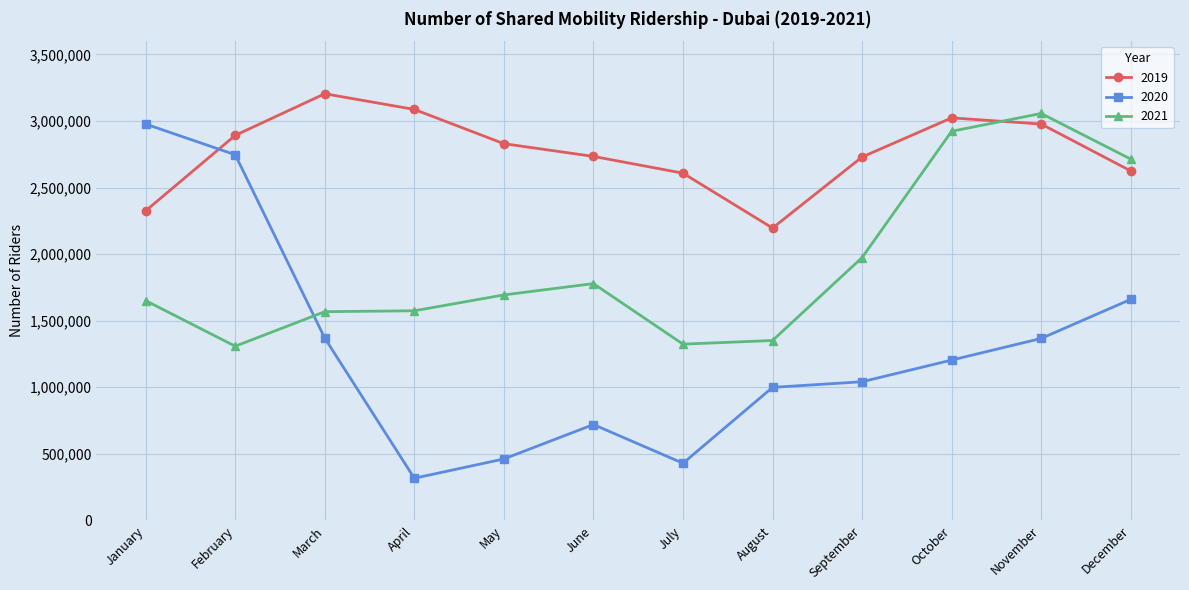

Where do 2019 and 2021 first cross each other?

October and November